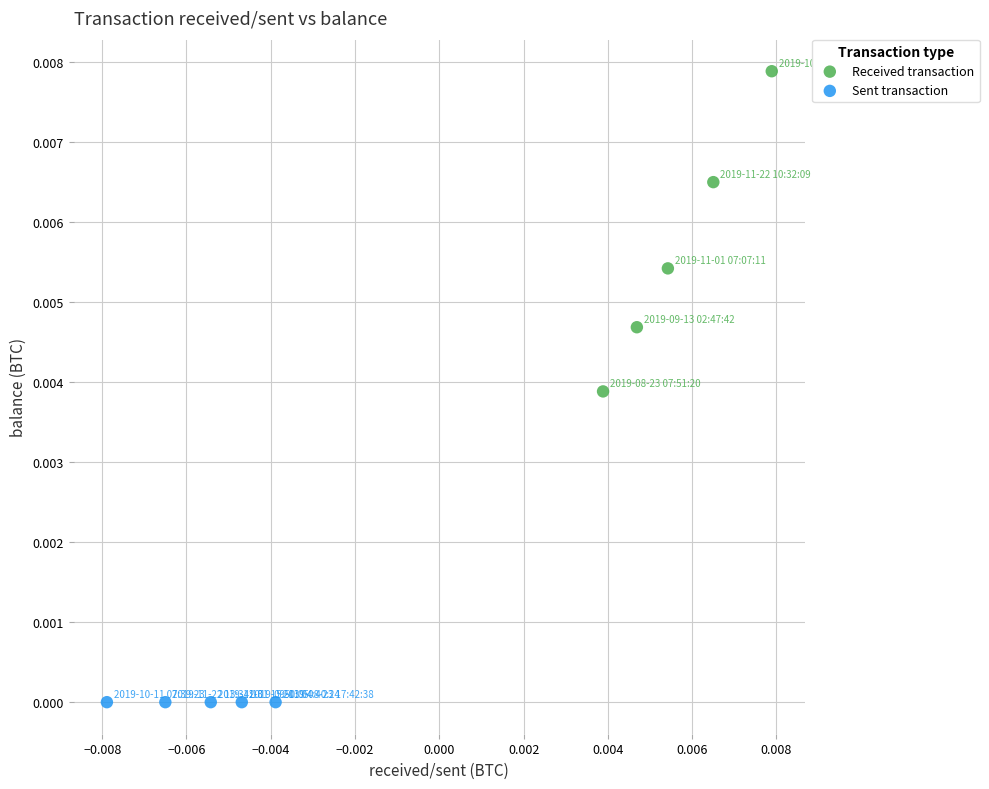

What are all the series names shown in the legend?

Received transaction, Sent transaction